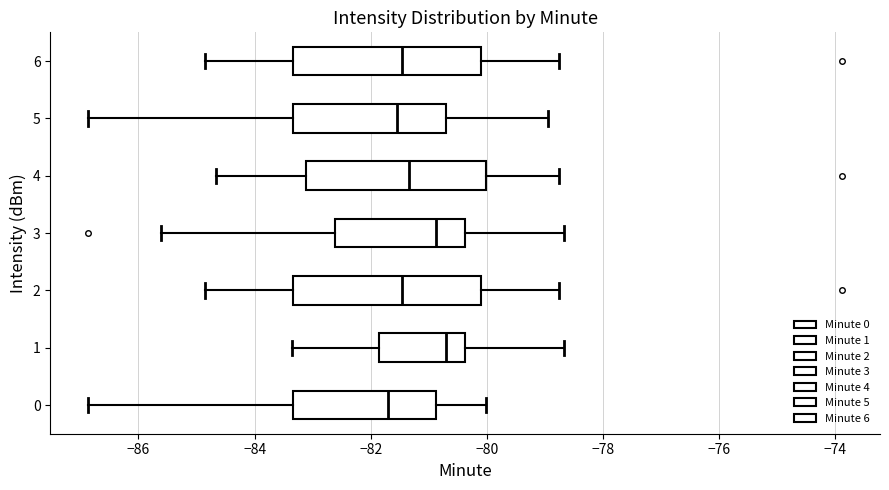

Reading bottom to top, read every box against the x-axis: the position of its median line, the range the box covers, and the ends of its whiskers. The values are not printed on the chart, so give them approximately, as read against the axis.

0: median -81.6, box -83.4 to -80.8, whiskers -86.8 to -80.0
1: median -80.8, box -81.8 to -80.4, whiskers -83.4 to -78.6
2: median -81.4, box -83.4 to -80.0, whiskers -84.8 to -78.8
3: median -80.8, box -82.6 to -80.4, whiskers -85.6 to -78.6
4: median -81.4, box -83.2 to -80.0, whiskers -84.6 to -78.8
5: median -81.6, box -83.4 to -80.8, whiskers -86.8 to -79.0
6: median -81.4, box -83.4 to -80.0, whiskers -84.8 to -78.8